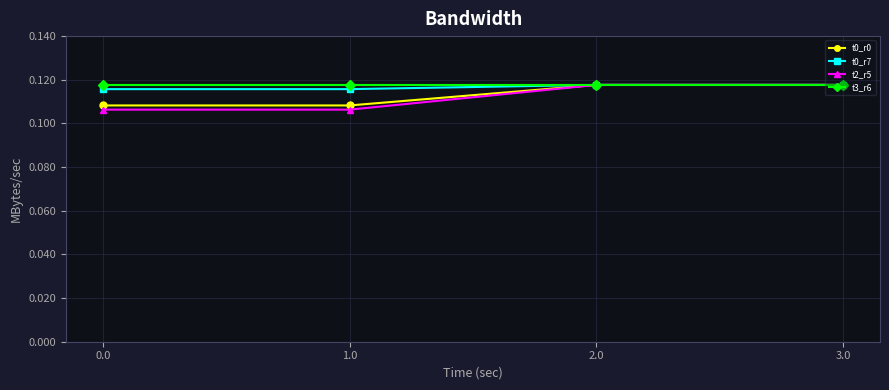

True or false: t3_r6 has more than 2 points higher than both neighbors.

False